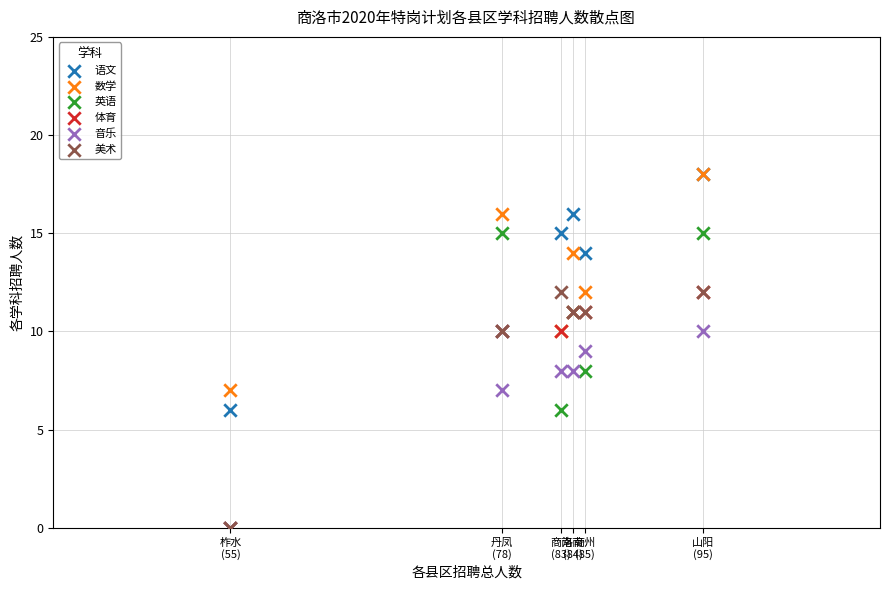

What are all the series names shown in the legend?

语文, 数学, 英语, 体育, 音乐, 美术